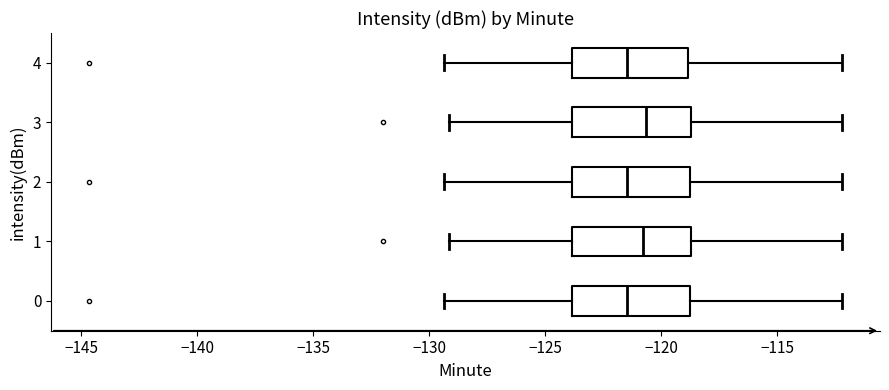

Reading bottom to top, read every box against the x-axis: the position of its median line, the range the box covers, and the ends of its whiskers. The values are not printed on the chart, so give them approximately, as read against the axis.

0: median -121.5, box -124.0 to -119.0, whiskers -129.5 to -112.0
1: median -121.0, box -124.0 to -118.5, whiskers -129.0 to -112.0
2: median -121.5, box -124.0 to -119.0, whiskers -129.5 to -112.0
3: median -120.5, box -124.0 to -118.5, whiskers -129.0 to -112.0
4: median -121.5, box -124.0 to -119.0, whiskers -129.5 to -112.0